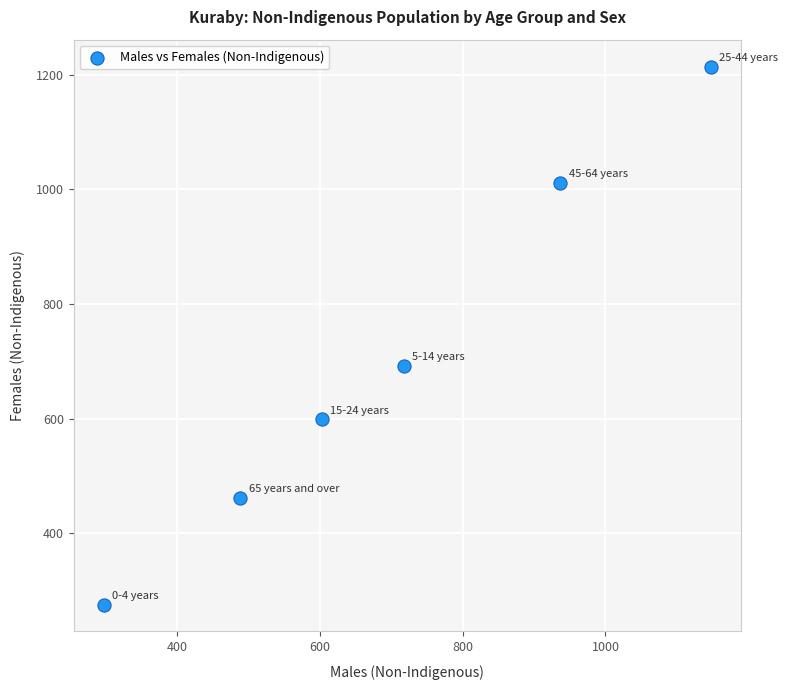

What is the range of X values (max minus min)?

849